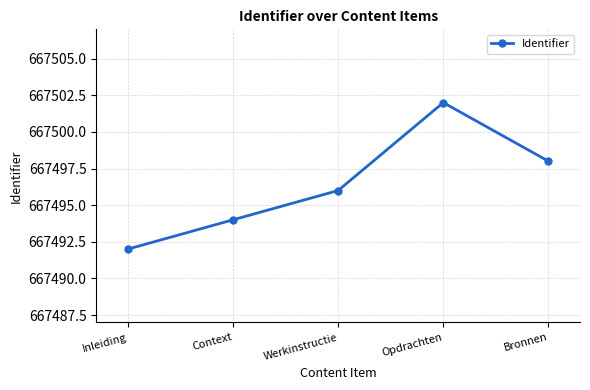

True or false: there are more than 0 points higher than both neighbors.

True